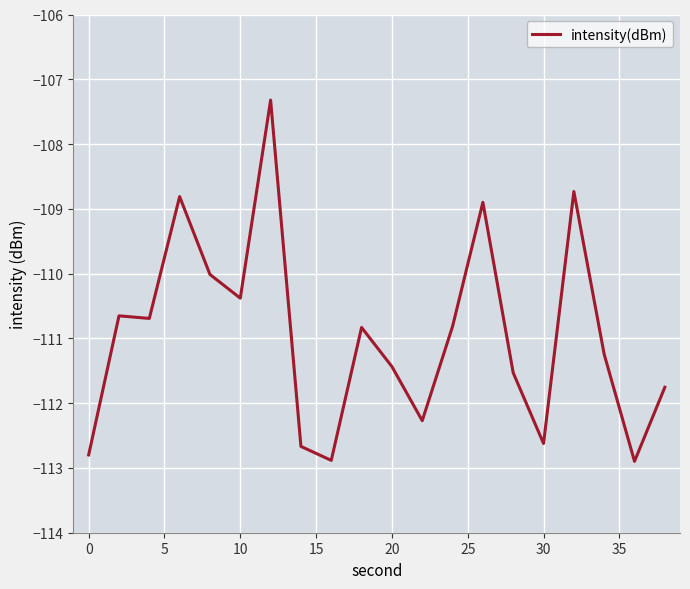

What is the difference between the maximum and minimum values?

5.6